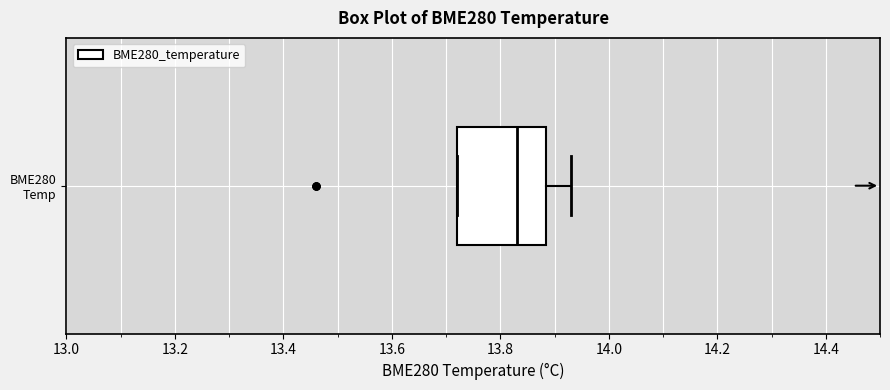

Where is the left edge of the box for BME280 Temp on the x-axis? The values are not printed on the chart, so give them approximately, as read against the axis.

13.72